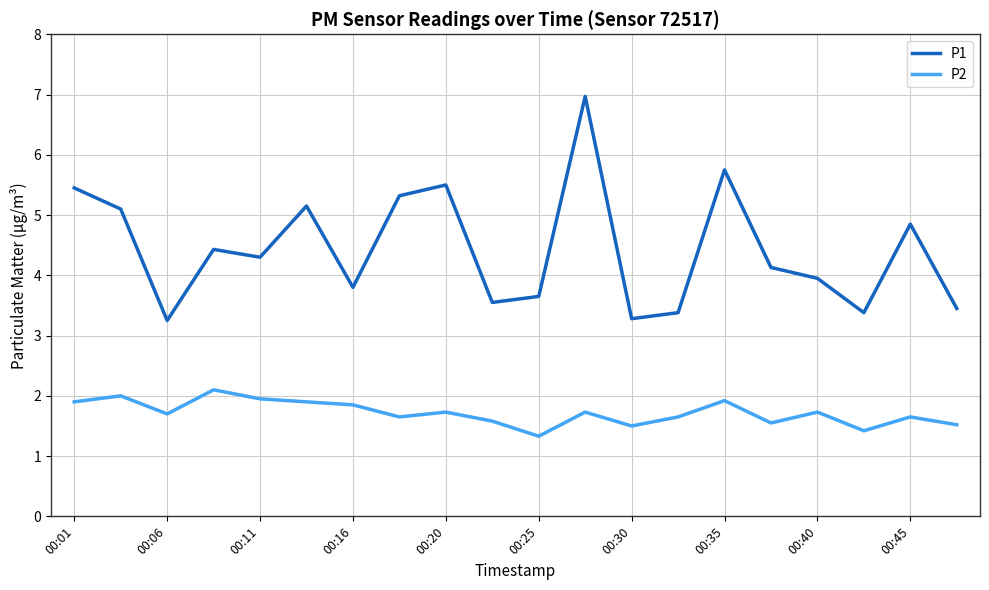

List the series in order of their overall mean, lowest first.

P2, P1